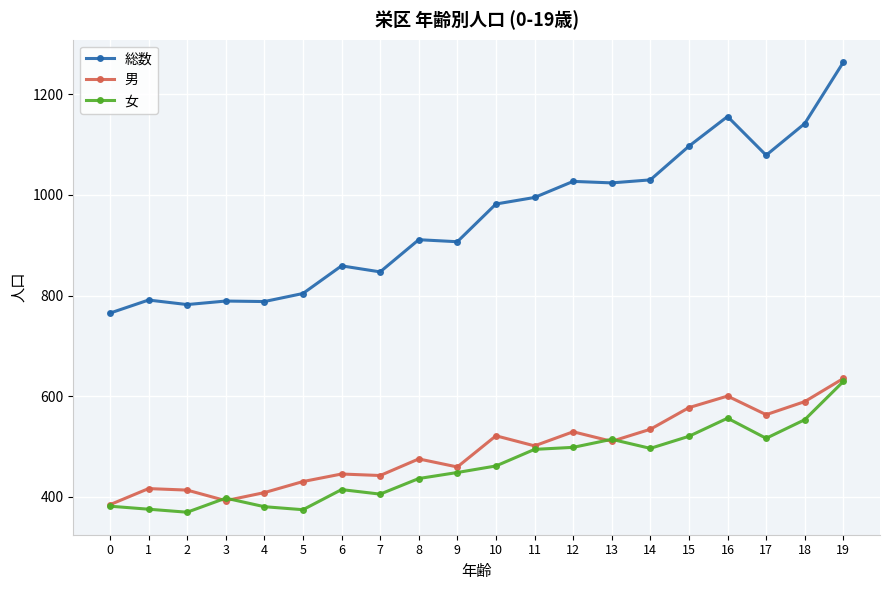

At which category is the sum across all series the highest?

19